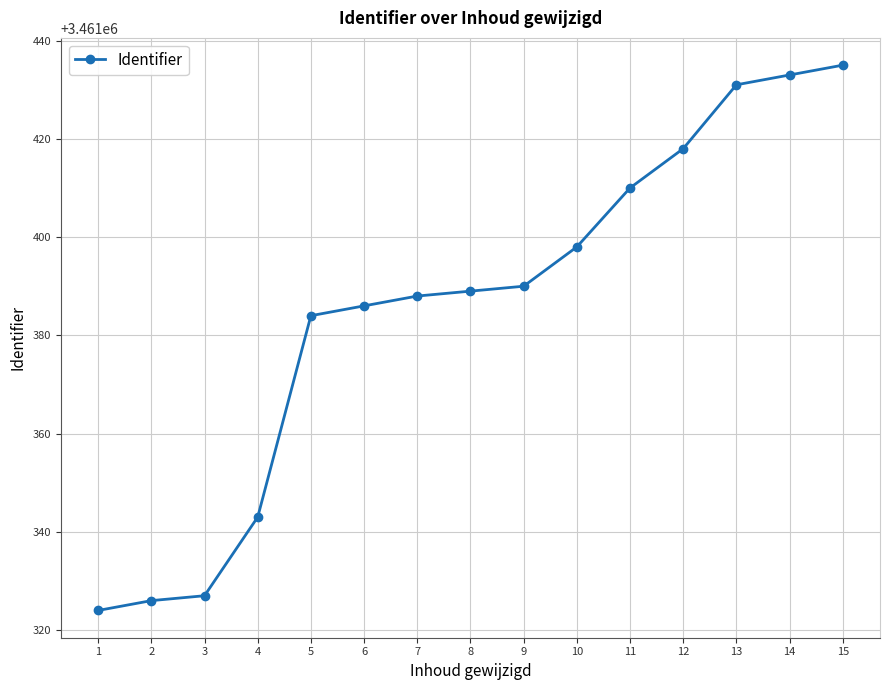

List the labels in order of value, largest first.

15, 14, 13, 12, 11, 10, 9, 8, 7, 6, 5, 4, 3, 2, 1